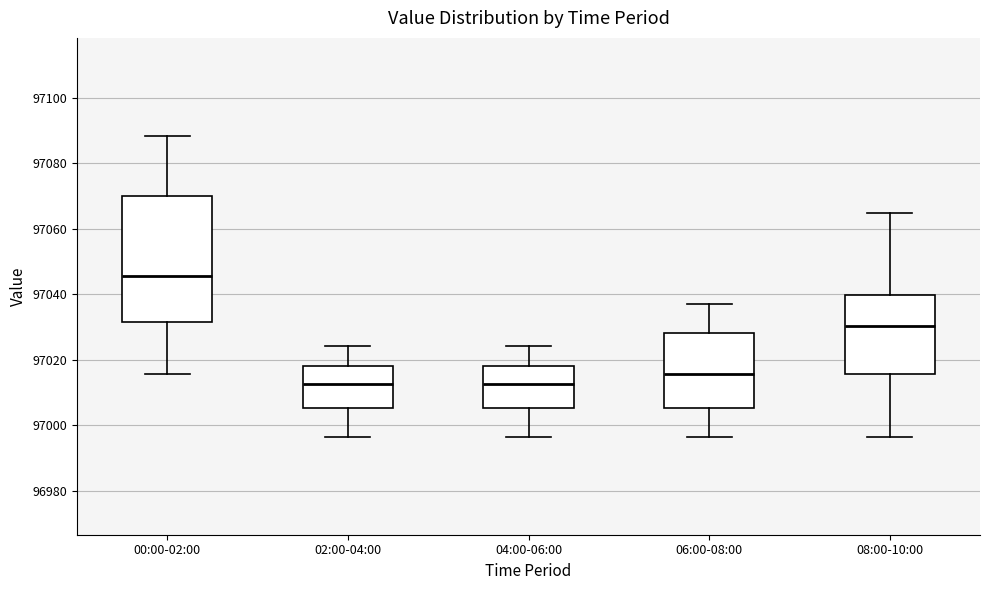

Reading left to right, read every box against the y-axis: the position of its median line, the range the box covers, and the ends of its whiskers. The values are not printed on the chart, so give them approximately, as read against the axis.

00:00-02:00: median 97046, box 97032 to 97070, whiskers 97016 to 97088
02:00-04:00: median 97012, box 97006 to 97018, whiskers 96996 to 97024
04:00-06:00: median 97012, box 97006 to 97018, whiskers 96996 to 97024
06:00-08:00: median 97016, box 97006 to 97028, whiskers 96996 to 97038
08:00-10:00: median 97030, box 97016 to 97040, whiskers 96996 to 97064